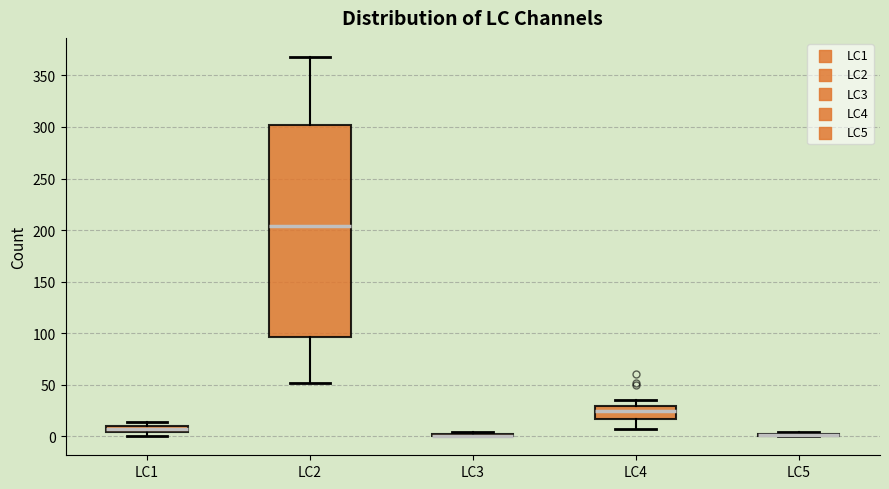

Comparing the boxes themselves (not the whiskers), which one is the tallest?

LC2